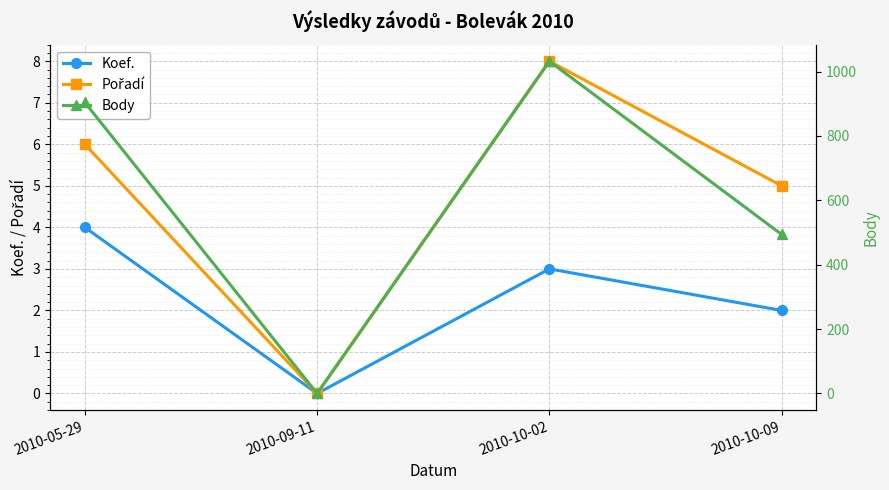

Which category has the lowest value across all series?

2010-09-11